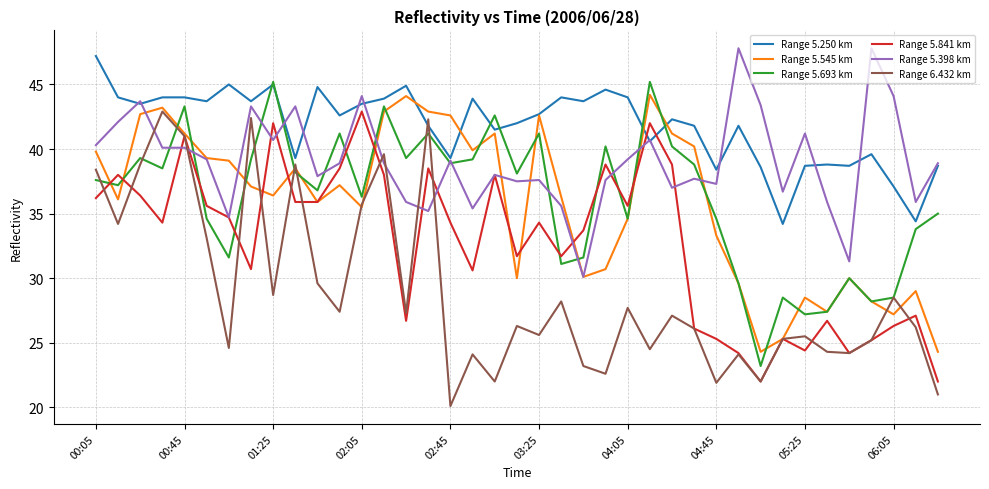

True or false: Range 5.398 km and Range 6.432 km intersect in this chart.

True